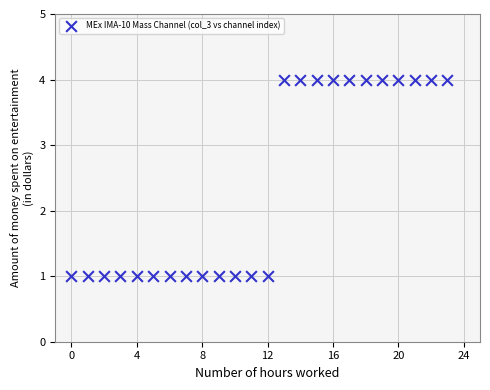

What is the range of Y values (max minus min)?

3